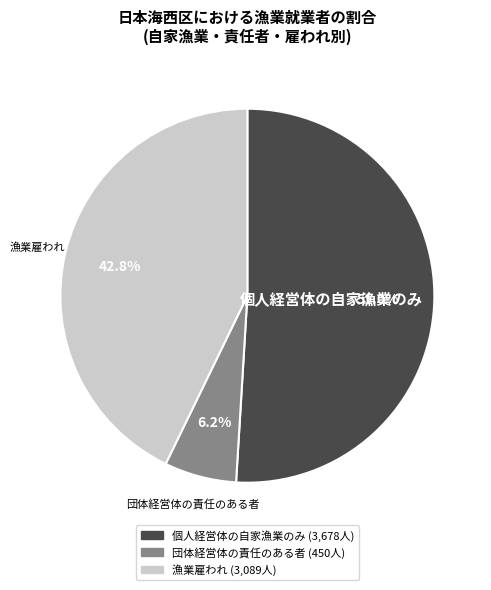

Is there a majority slice in this chart?

Yes